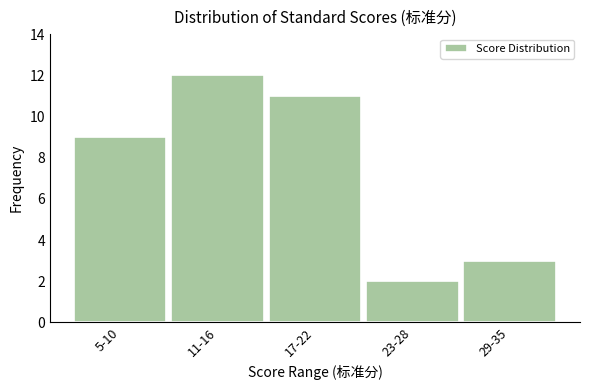

Reading left to right, list all the values displayed in this chart.

5-10=9	11-16=12	17-22=11	23-28=2	29-35=3